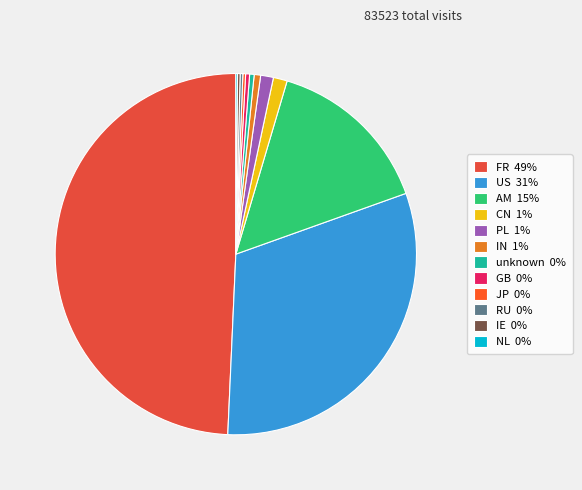

To the nearest percent, what is the difference between the largest and smallest slice percentages?

49%